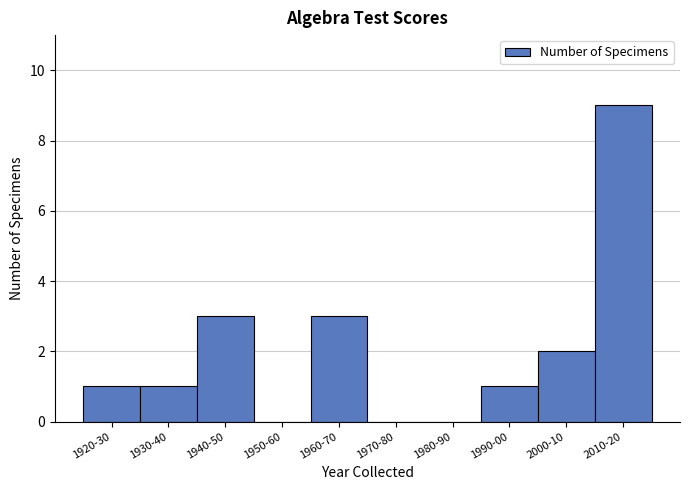

Reading left to right, transcribe all the data shown in this chart.

1920-30=1	1930-40=1	1940-50=3	1950-60=0	1960-70=3	1970-80=0	1980-90=0	1990-00=1	2000-10=2	2010-20=9